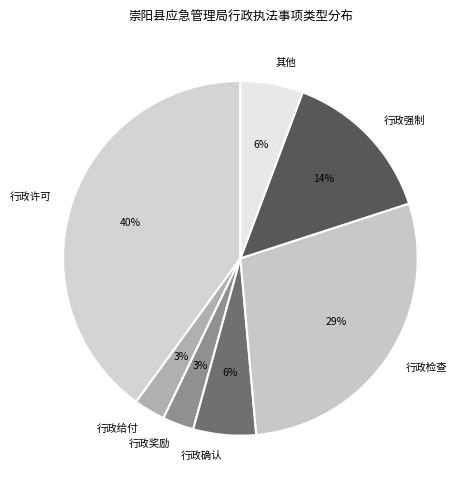

To the nearest percent, what is the combined percentage of 行政给付 and 行政许可?

43%